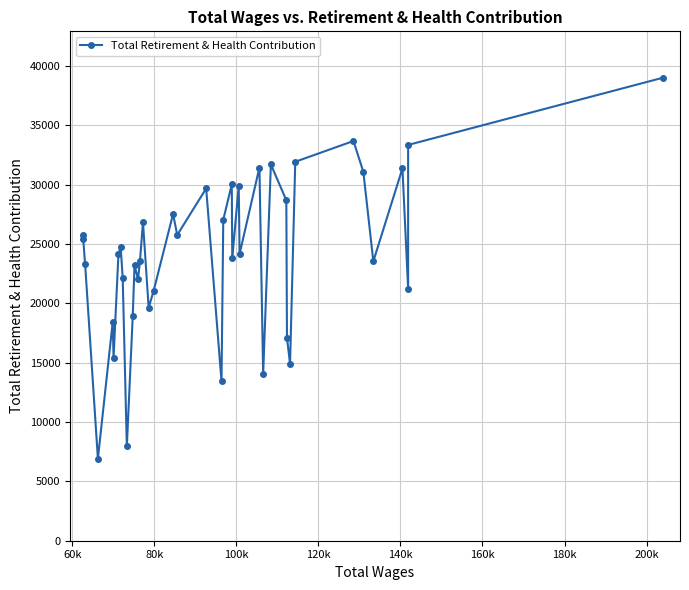

True or false: the data has more than 0 interior local peaks.

True